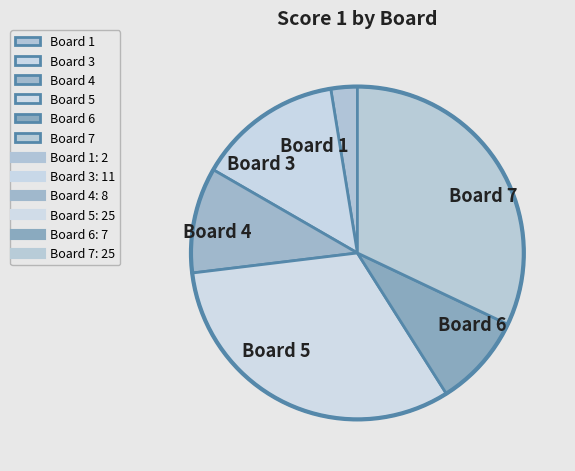

The Board 4 slice represents 10% of the pie. True or false?

True